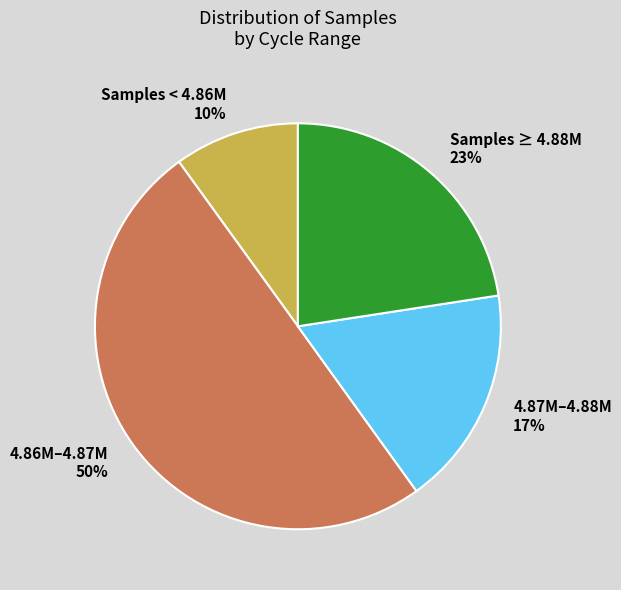

Is 4.87M–4.88M the majority of the pie?

No